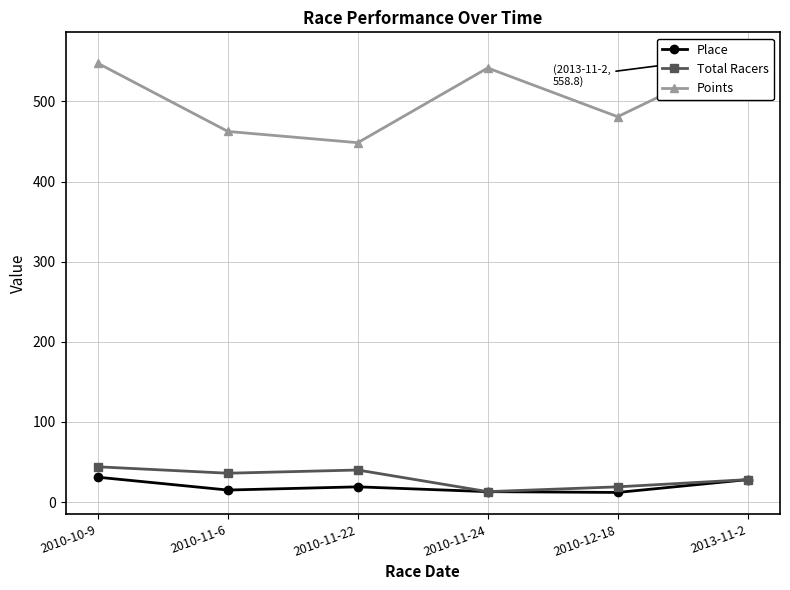

At which category does Points reach its first local valley?

2010-11-22